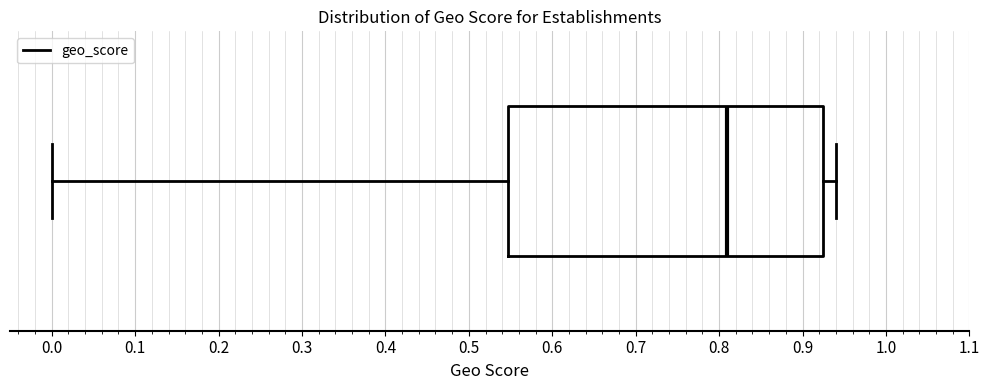

Transcribe this box plot: give where the median line is, the range the box spans, and where the two whiskers end, as read against the x-axis. The values are not printed on the chart, so give them approximately, as read against the axis.

median 0.81, box 0.55 to 0.93, whiskers 0.00 to 0.94